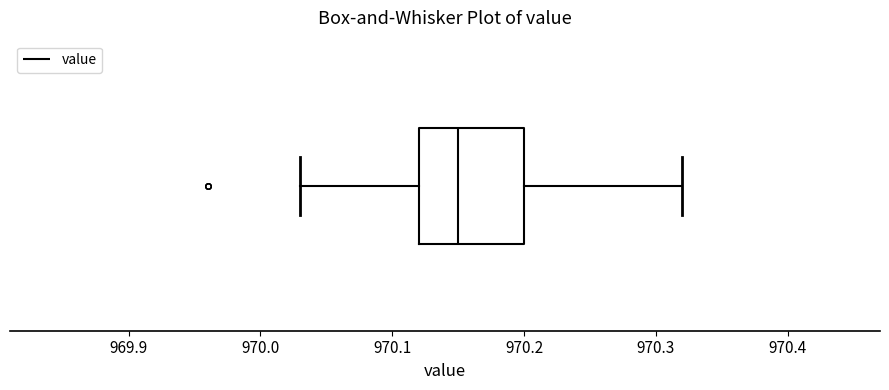

Read this box plot against the x-axis: the position of the median line, the range covered by the box, and the ends of both whiskers. The values are not printed on the chart, so give them approximately, as read against the axis.

median 970.15, box 970.12 to 970.20, whiskers 970.03 to 970.32